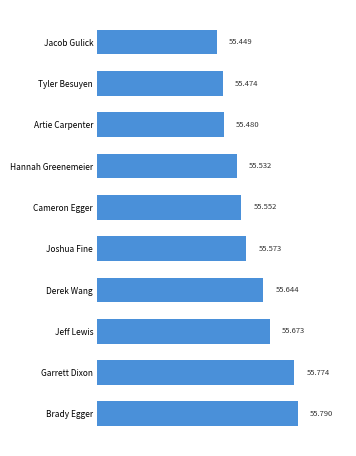

At which label is the value closest to 55?

Jacob Gulick